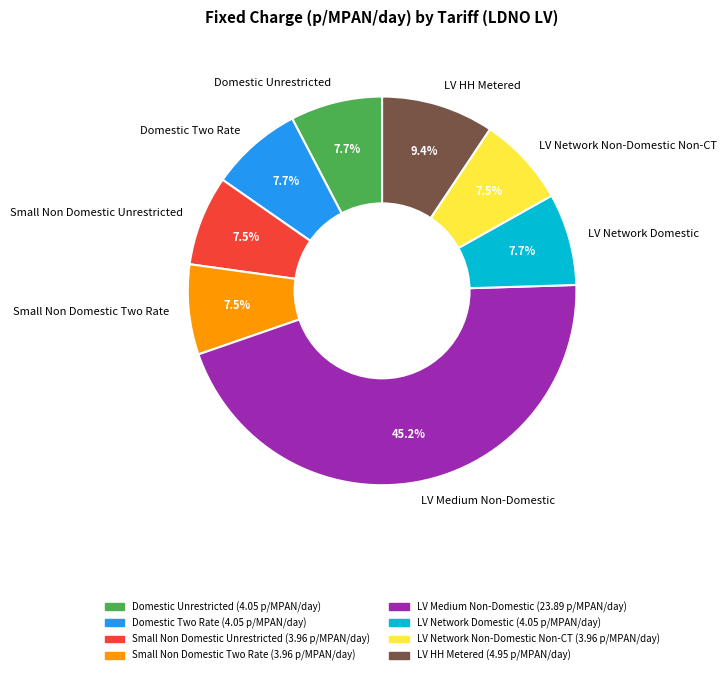

Between LV HH Metered and Domestic Two Rate, which is larger?

LV HH Metered